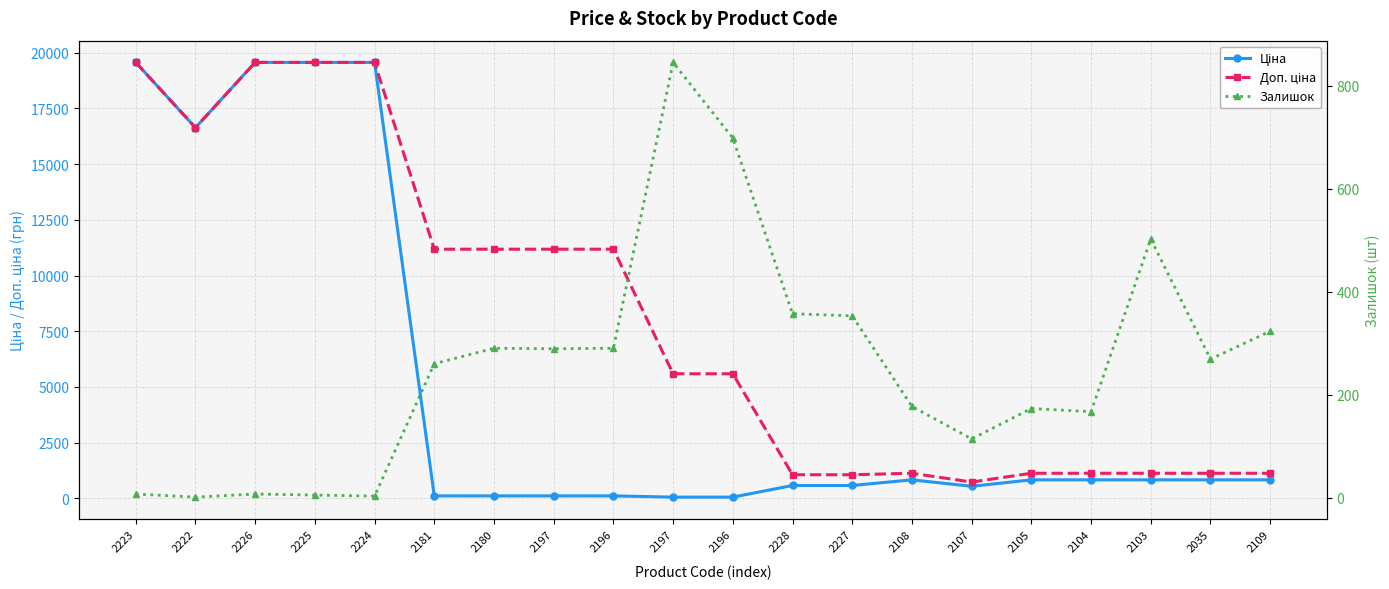

Which category has the highest value across all series?

2223